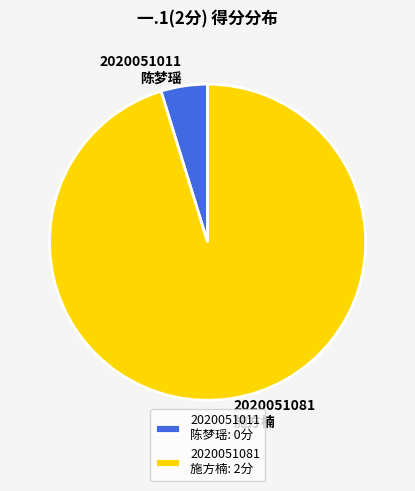

How many slices are in this pie chart?

2